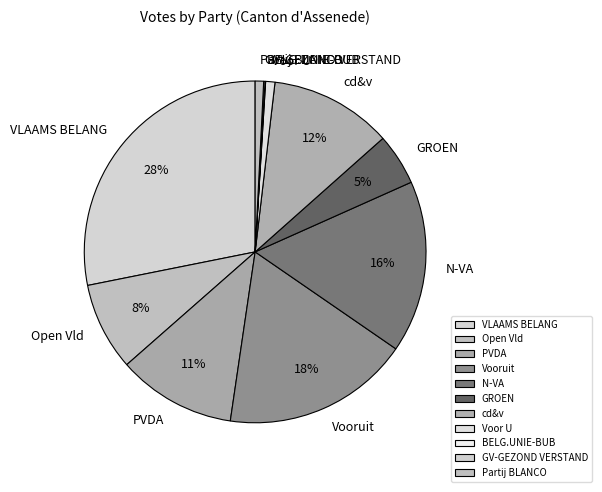

Is the sum of GROEN and Voor U greater than half?

No